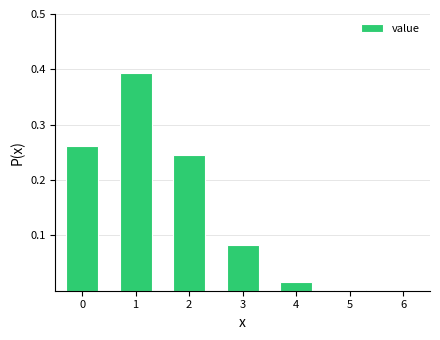

The chart shows a value of 0.0 at 4. True or false?

True